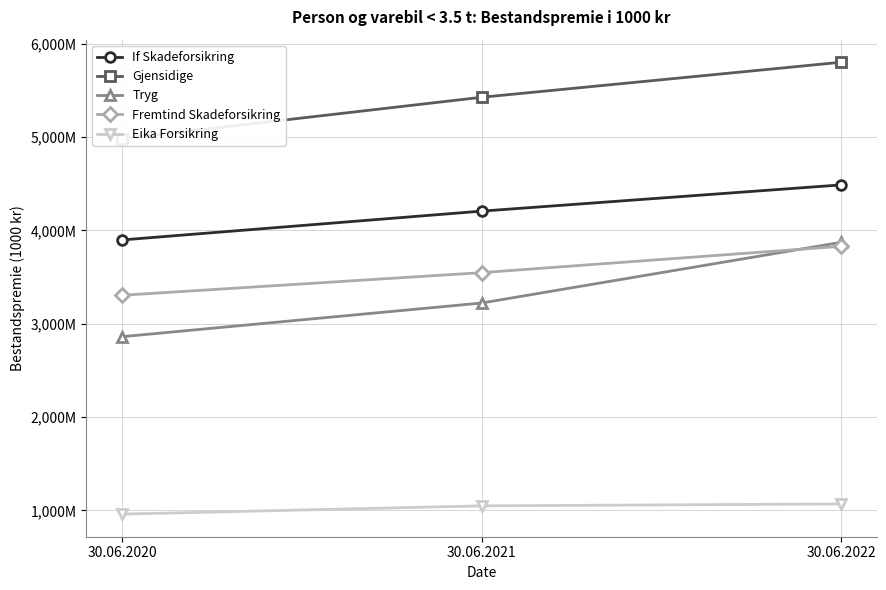

Is it true that Tryg equals 3222510 at 30.06.2021?

True